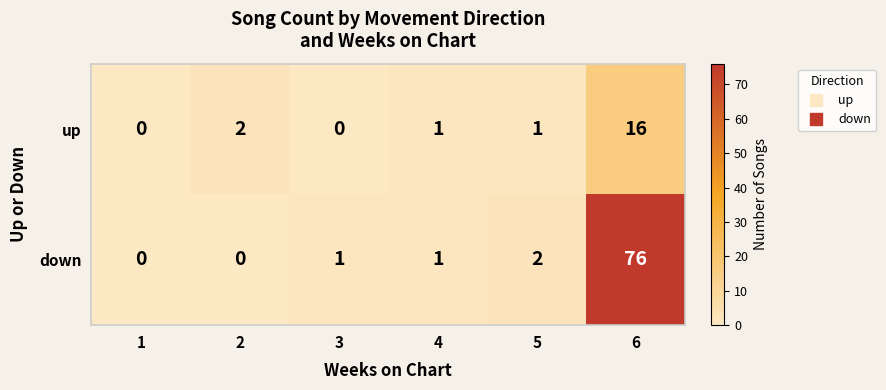

At how many categories does at least one series exceed 53?

1